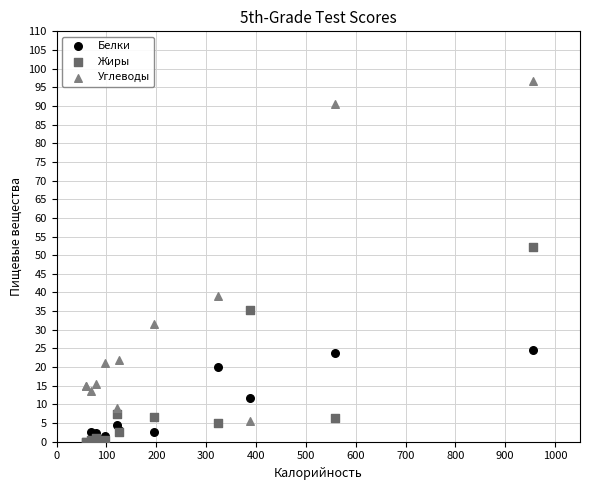

Which series has the widest spread of Y values?

Углеводы